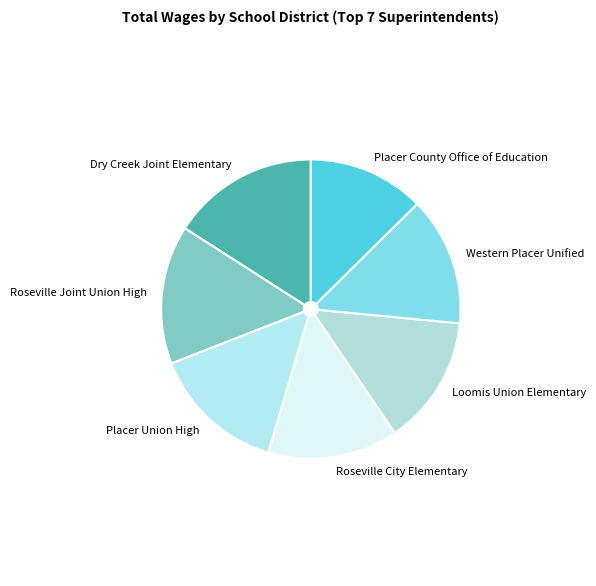

True or false: Western Placer Unified accounts for 14% of the total.

True